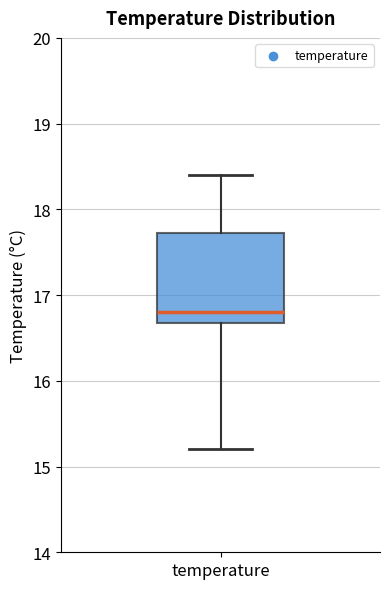

Read this box plot against the y-axis: the position of the median line, the range covered by the box, and the ends of both whiskers. The values are not printed on the chart, so give them approximately, as read against the axis.

median 16.8, box 16.7 to 17.7, whiskers 15.2 to 18.4